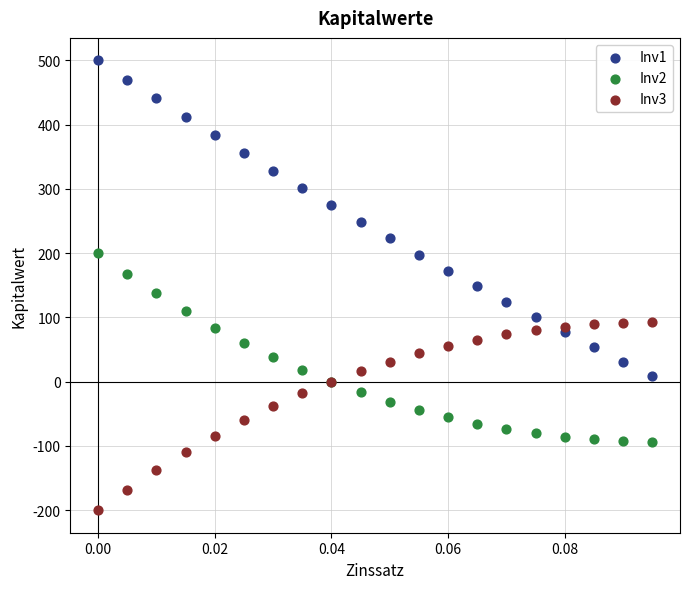

What are all the series names shown in the legend?

Inv1, Inv2, Inv3